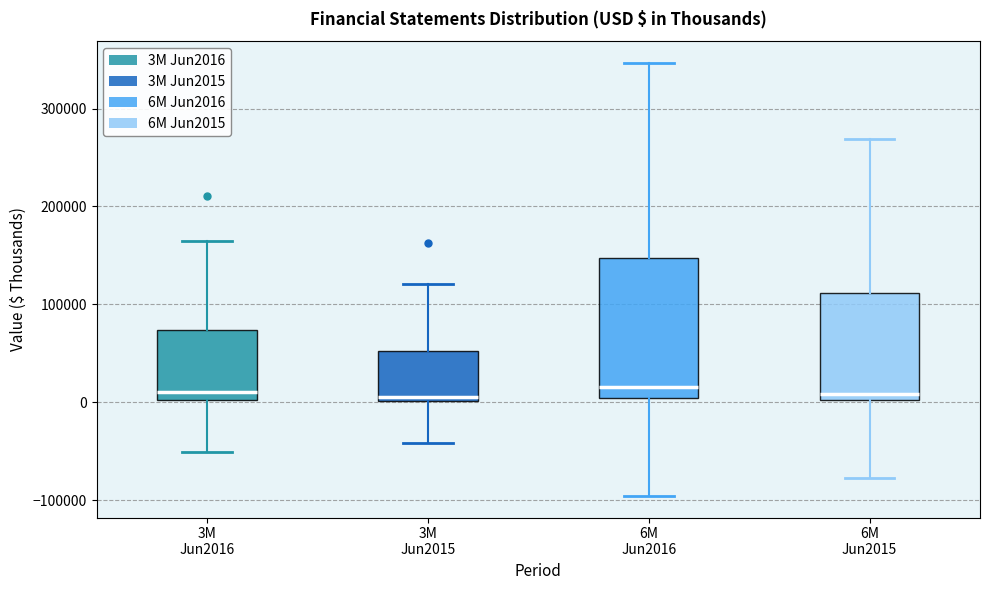

Reading left to right, read every box against the y-axis: the position of its median line, the range the box covers, and the ends of its whiskers. The values are not printed on the chart, so give them approximately, as read against the axis.

3M Jun2016: median 10000, box 0 to 70000, whiskers -50000 to 160000
3M Jun2015: median 10000, box 0 to 50000, whiskers -40000 to 120000
6M Jun2016: median 20000, box 0 to 150000, whiskers -100000 to 350000
6M Jun2015: median 10000, box 0 to 110000, whiskers -80000 to 270000